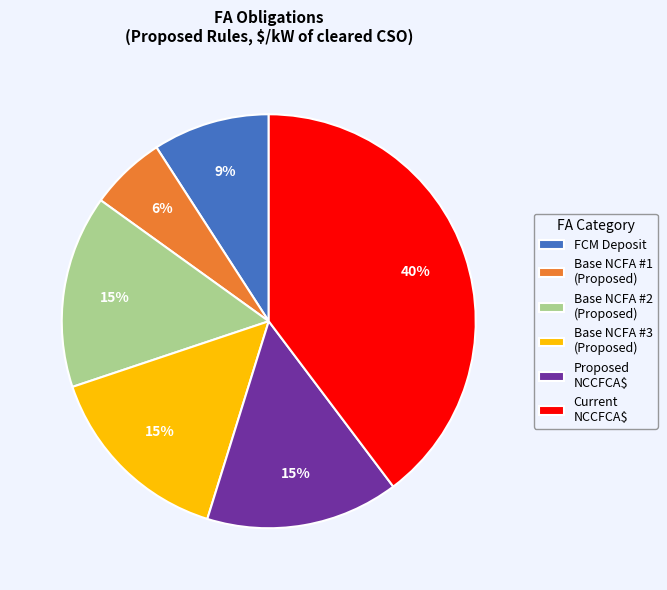

To the nearest percent, what is the average slice percentage?

17%